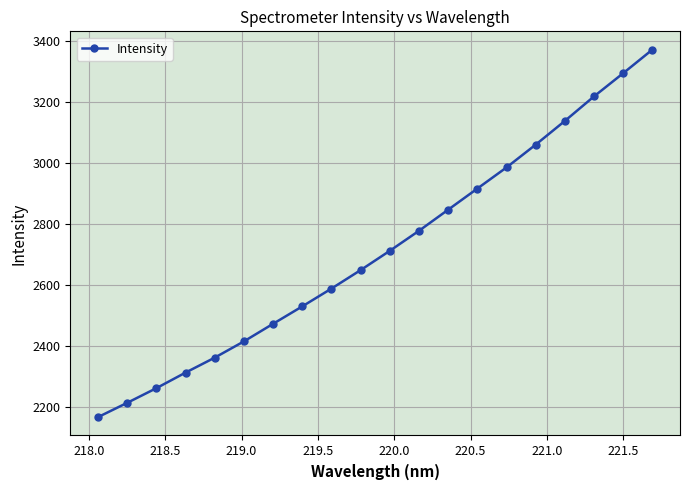

What is the value of the 10th point from the left?

2649.9